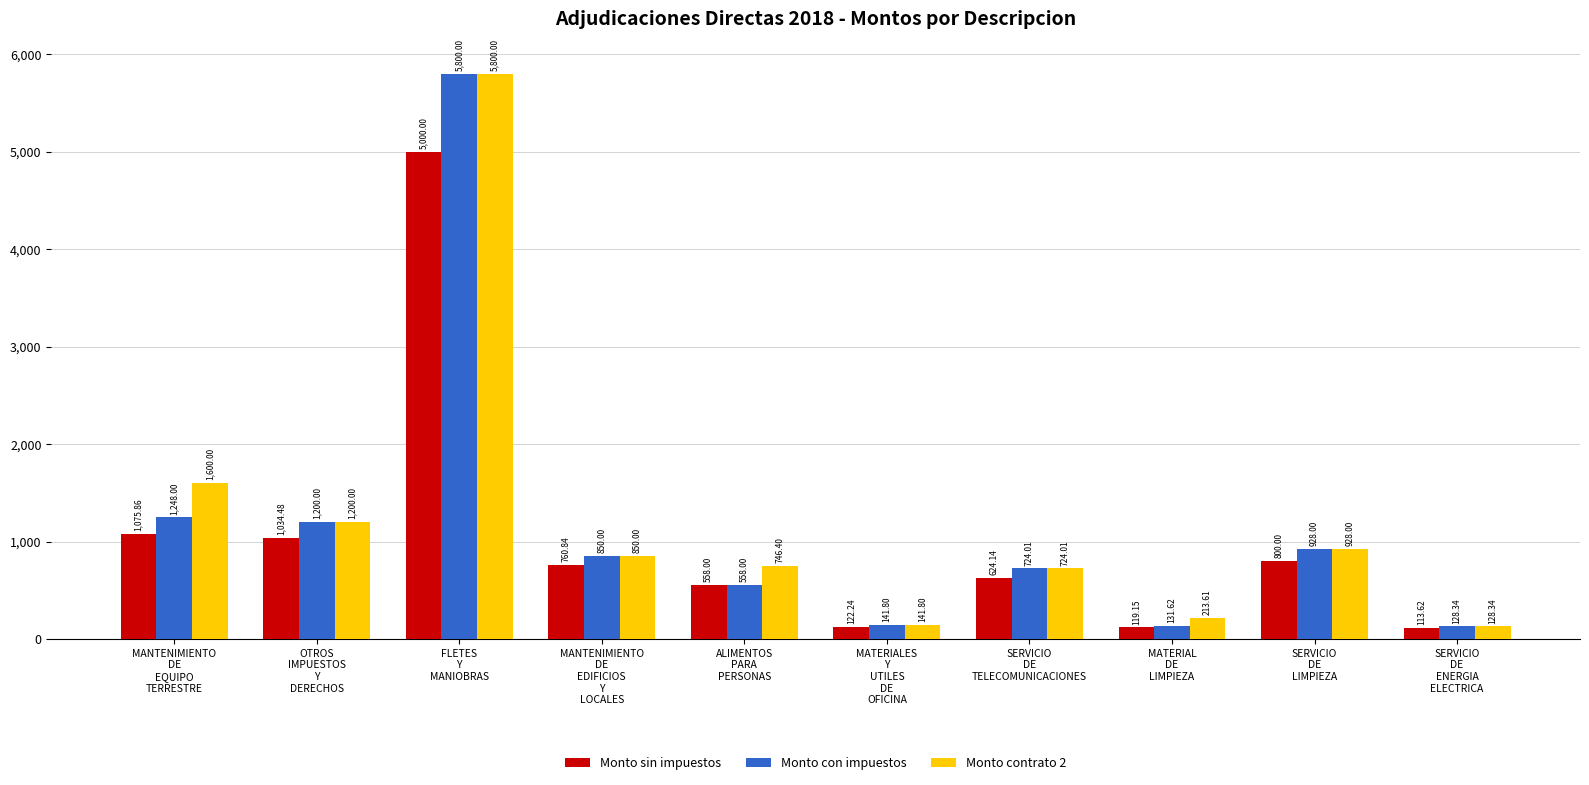

Which series has the largest total across all categories?

Monto contrato 2